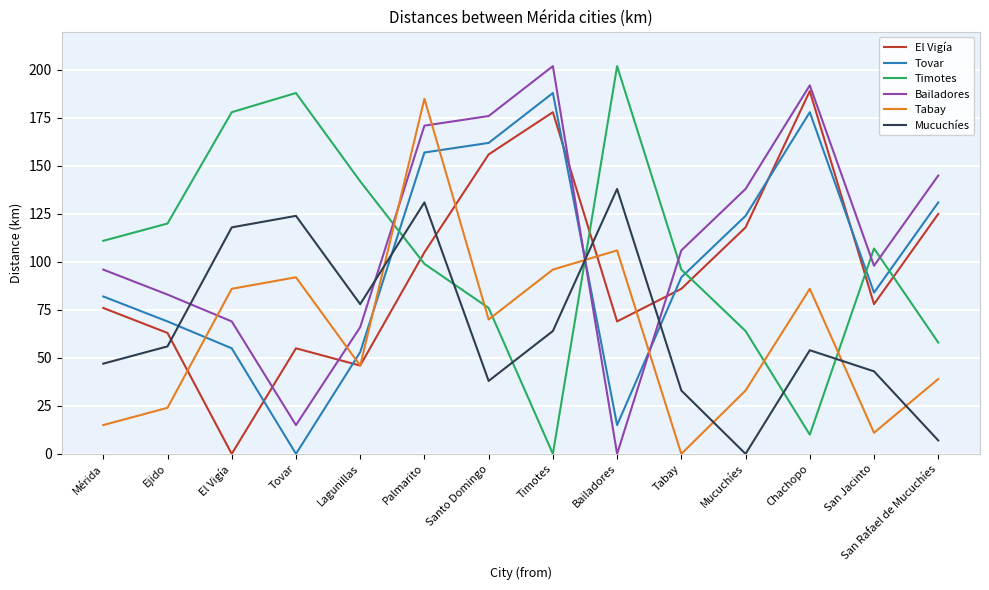

What position from the left is Chachopo?

12